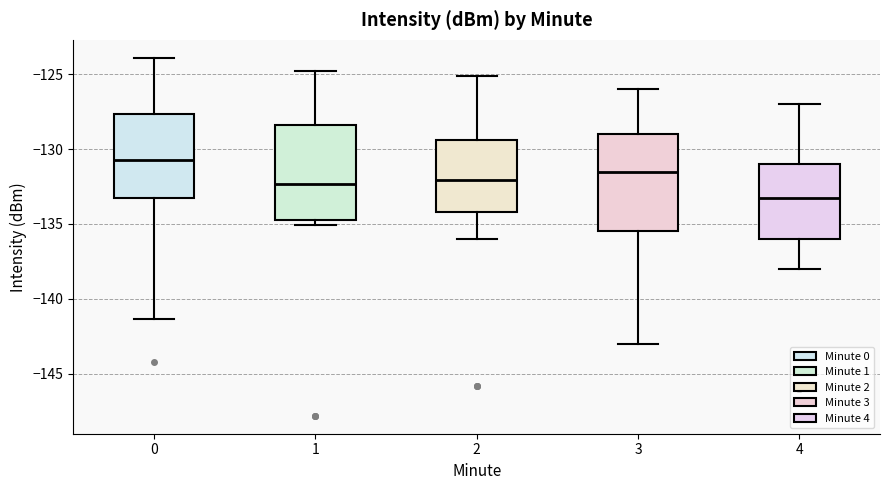

Reading left to right, transcribe this box plot: for each box, give where its median line is, the range the box spans, and where its two whiskers end, as read against the y-axis. The values are not printed on the chart, so give them approximately, as read against the axis.

0: median -131.0, box -133.5 to -127.5, whiskers -141.5 to -124.0
1: median -132.5, box -134.5 to -128.5, whiskers -135.0 to -124.5
2: median -132.0, box -134.0 to -129.5, whiskers -136.0 to -125.0
3: median -131.5, box -135.5 to -129.0, whiskers -143.0 to -126.0
4: median -133.0, box -136.0 to -131.0, whiskers -138.0 to -127.0